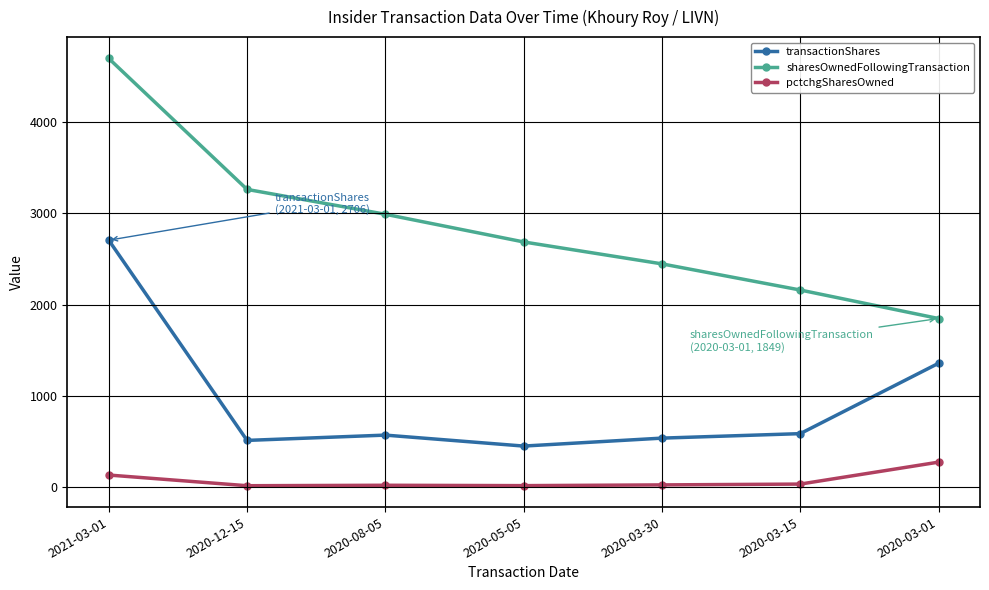

What position from the left is 2020-03-01?

7